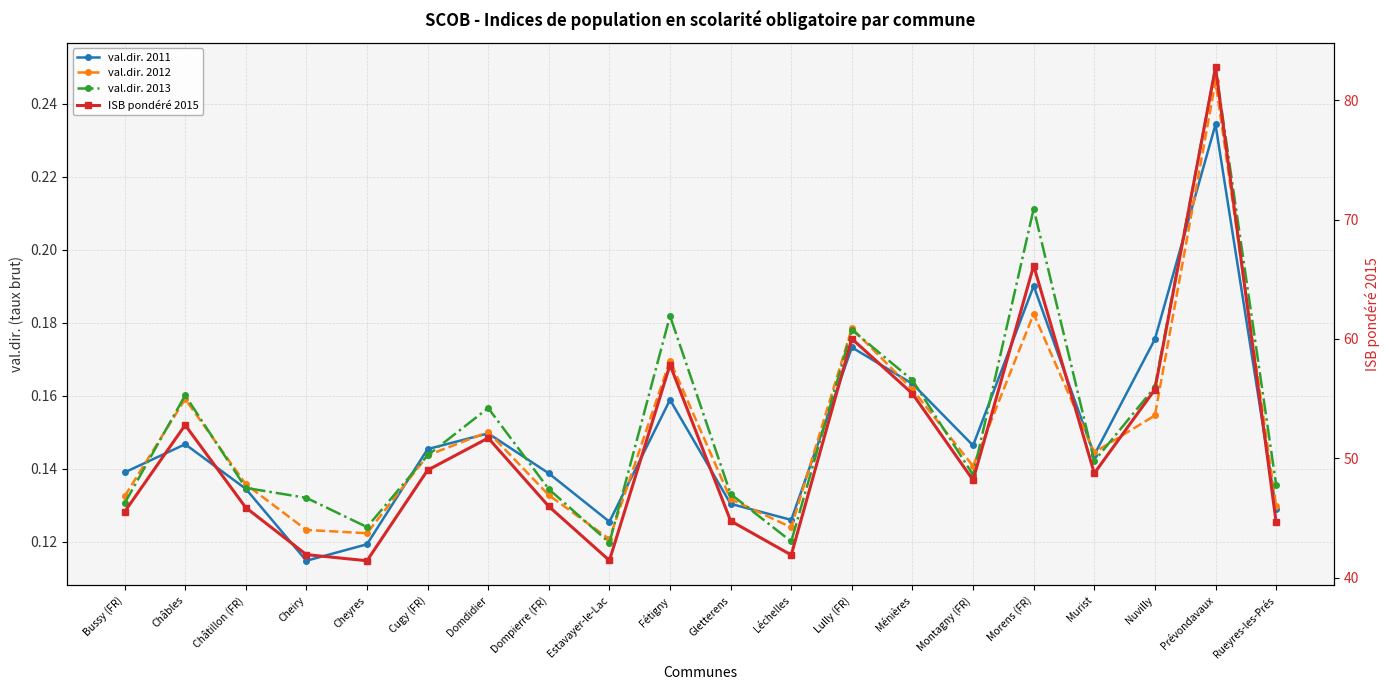

Reading left to right, list all the values displayed in this chart.

val.dir. 2011: Bussy (FR)=0.1	Châbles=0.1	Châtillon (FR)=0.1	Cheiry=0.1	Cheyres=0.1	Cugy (FR)=0.1	Domdidier=0.1	Dompierre (FR)=0.1	Estavayer-le-Lac=0.1	Fétigny=0.2	Gletterens=0.1	Léchelles=0.1	Lully (FR)=0.2	Ménières=0.2	Montagny (FR)=0.1	Morens (FR)=0.2	Murist=0.1	Nuvilly=0.2	Prévondavaux=0.2	Rueyres-les-Prés=0.1
val.dir. 2012: Bussy (FR)=0.1	Châbles=0.2	Châtillon (FR)=0.1	Cheiry=0.1	Cheyres=0.1	Cugy (FR)=0.1	Domdidier=0.2	Dompierre (FR)=0.1	Estavayer-le-Lac=0.1	Fétigny=0.2	Gletterens=0.1	Léchelles=0.1	Lully (FR)=0.2	Ménières=0.2	Montagny (FR)=0.1	Morens (FR)=0.2	Murist=0.1	Nuvilly=0.2	Prévondavaux=0.2	Rueyres-les-Prés=0.1
val.dir. 2013: Bussy (FR)=0.1	Châbles=0.2	Châtillon (FR)=0.1	Cheiry=0.1	Cheyres=0.1	Cugy (FR)=0.1	Domdidier=0.2	Dompierre (FR)=0.1	Estavayer-le-Lac=0.1	Fétigny=0.2	Gletterens=0.1	Léchelles=0.1	Lully (FR)=0.2	Ménières=0.2	Montagny (FR)=0.1	Morens (FR)=0.2	Murist=0.1	Nuvilly=0.2	Prévondavaux=0.2	Rueyres-les-Prés=0.1
ISB pondéré 2015: Bussy (FR)=45.5	Châbles=52.8	Châtillon (FR)=45.9	Cheiry=41.9	Cheyres=41.4	Cugy (FR)=49.0	Domdidier=51.7	Dompierre (FR)=46.0	Estavayer-le-Lac=41.5	Fétigny=57.8	Gletterens=44.8	Léchelles=41.9	Lully (FR)=60.0	Ménières=55.4	Montagny (FR)=48.2	Morens (FR)=66.1	Murist=48.8	Nuvilly=55.8	Prévondavaux=82.7	Rueyres-les-Prés=44.7